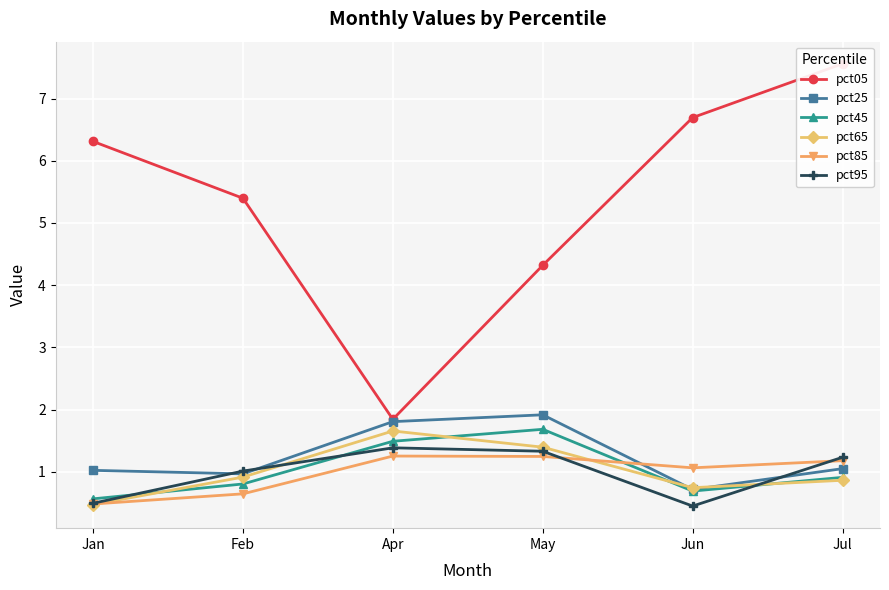

True or false: pct05 has a value of 4.8 at Jul.

False